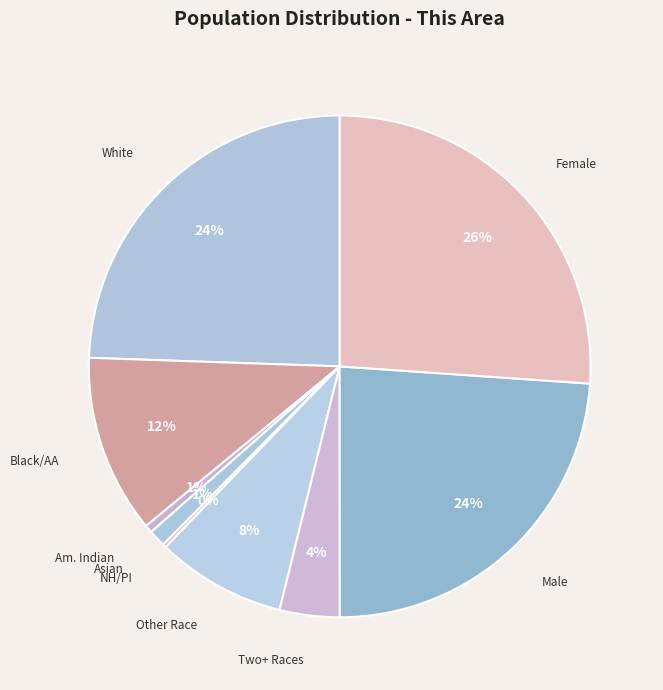

Which slice is the largest?

Female